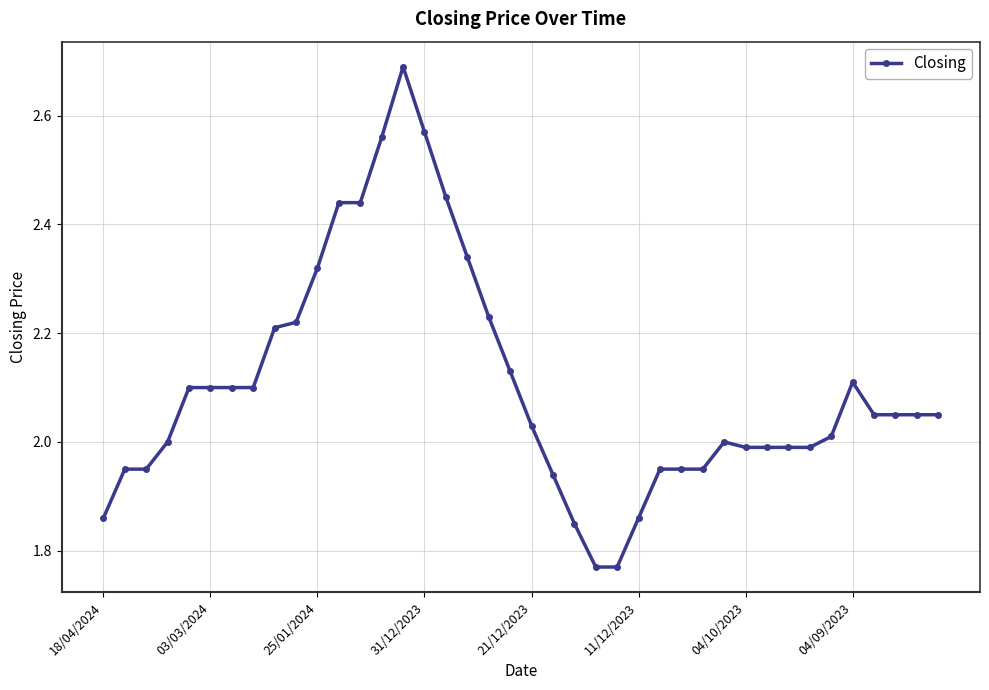

What is the difference between the maximum and minimum values?

0.9